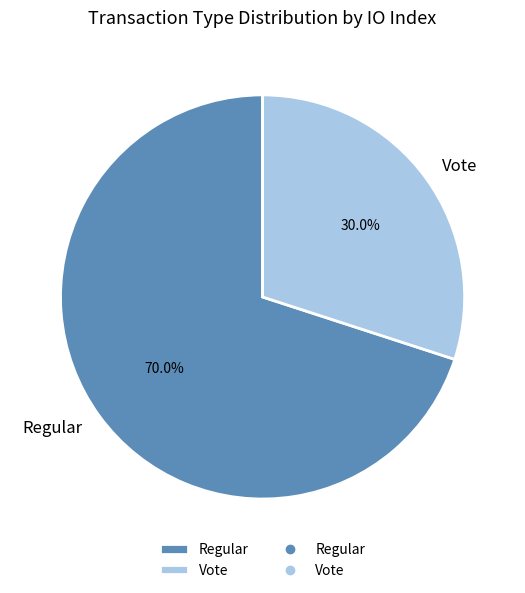

What percentage is the Regular slice, to the nearest percent?

70%